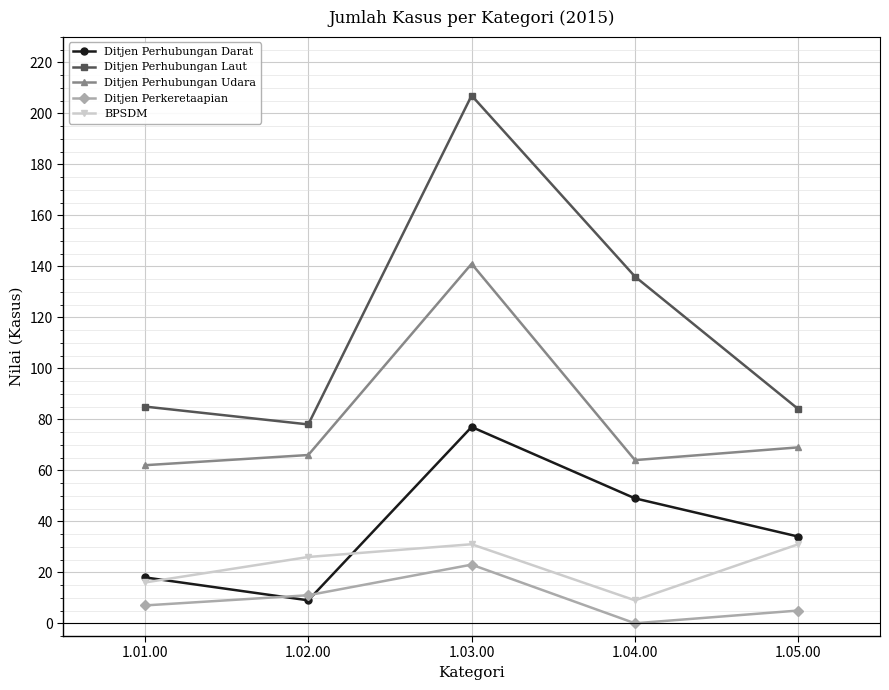

What position from the right is 1.01.00?

5